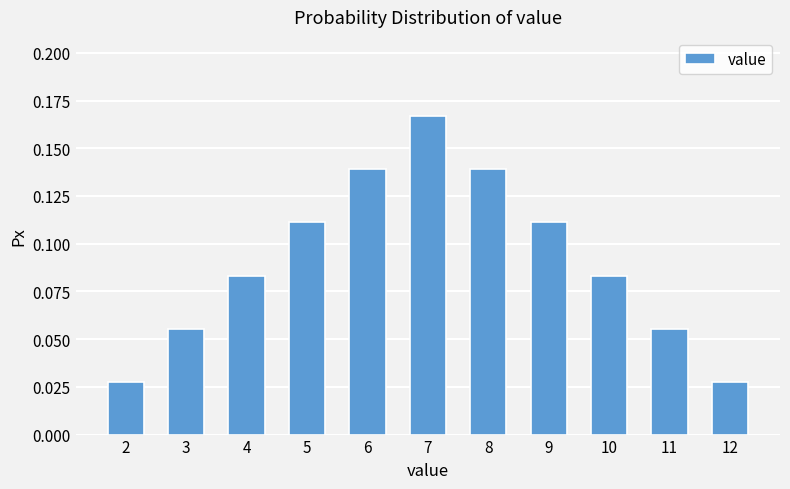

Which category has the highest value across all series?

7